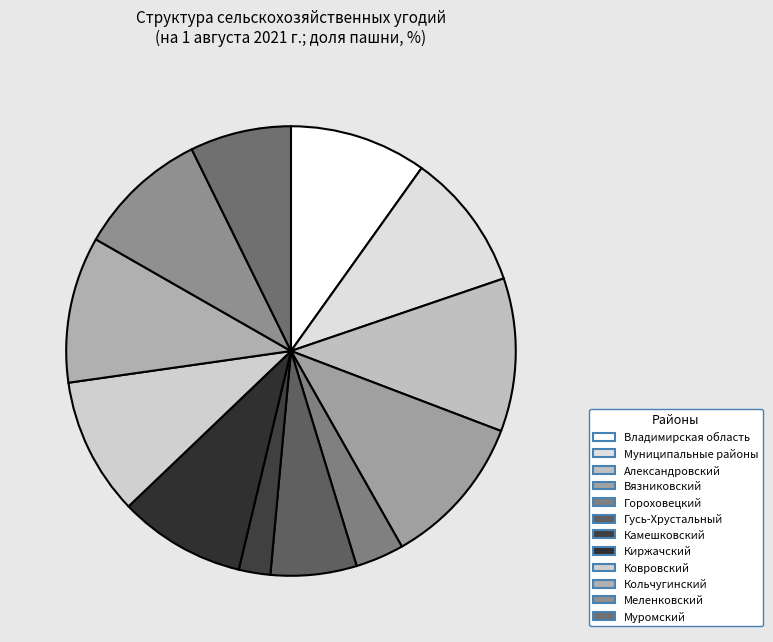

The Гусь-Хрустальный slice represents 6% of the pie. True or false?

True